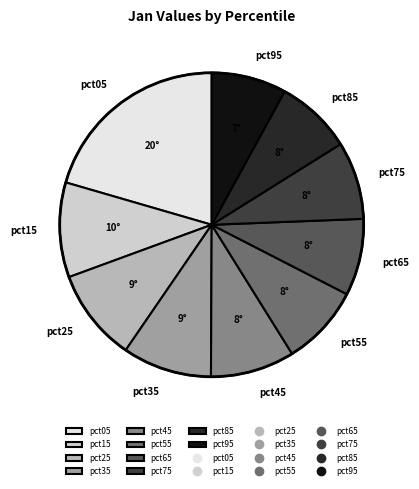

Is the sum of pct55 and pct15 greater than half?

No